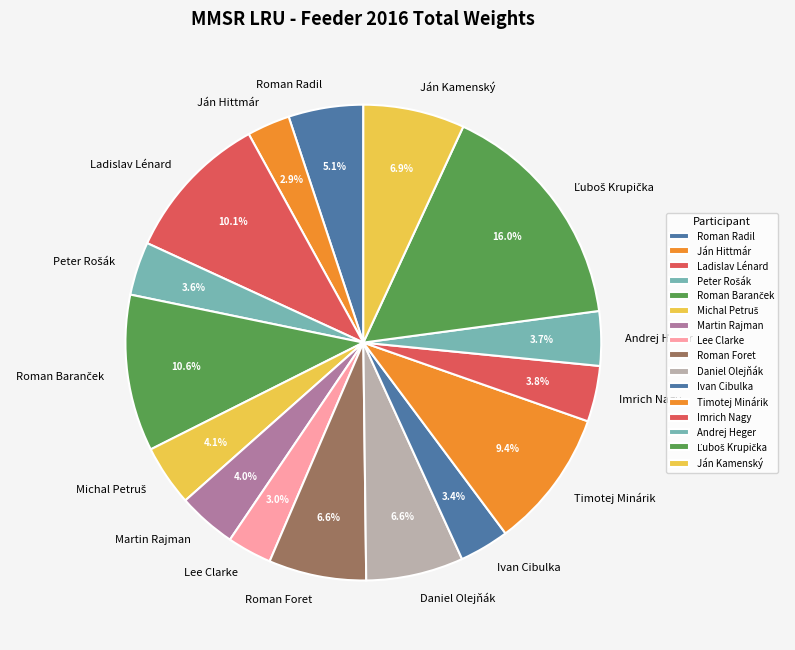

True or false: Roman Foret accounts for 7% of the total.

True